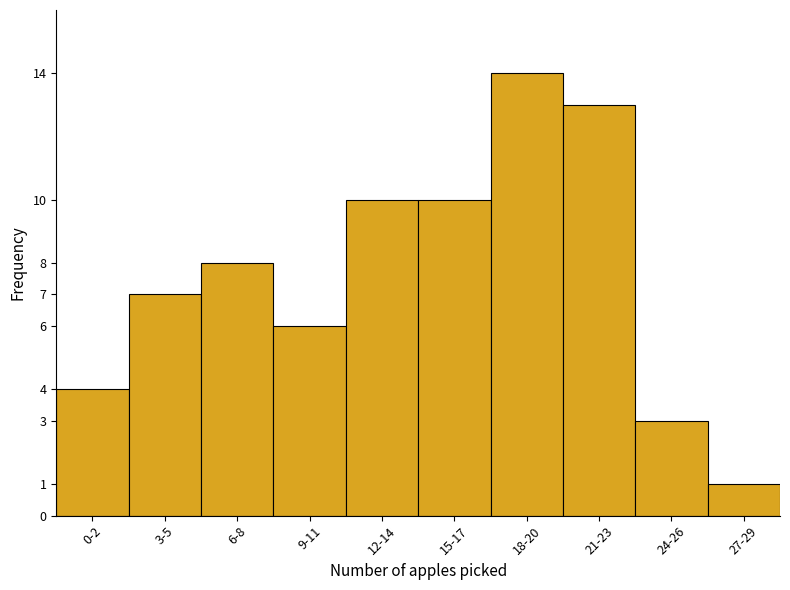

Reading right to left, what are all the values shown in this chart?

1	3	13	14	10	10	6	8	7	4